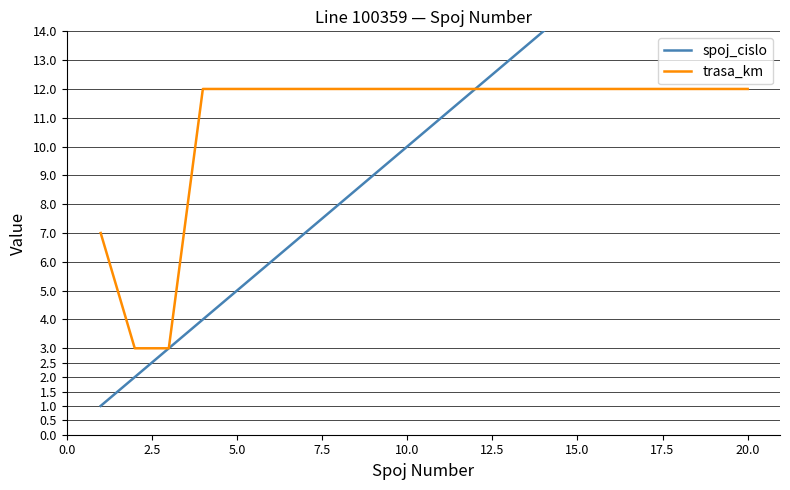

True or false: trasa_km and spoj_cislo intersect in this chart.

False